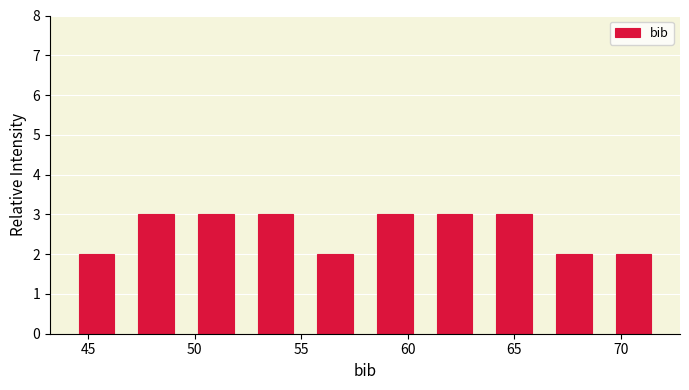

How tall is the bar that spans 60.8 to 63.6 on the x-axis? Neither the bar edges nor the heights are printed on the chart, so give them approximately, as read against the axes.

3